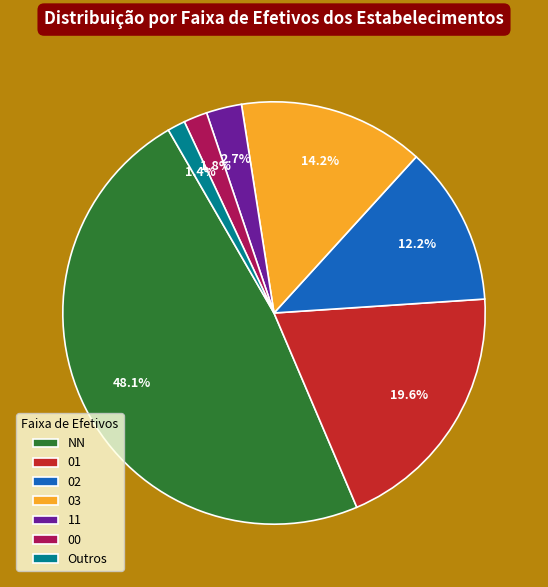

To the nearest percent, what is the difference between the largest and smallest slice percentages?

47%